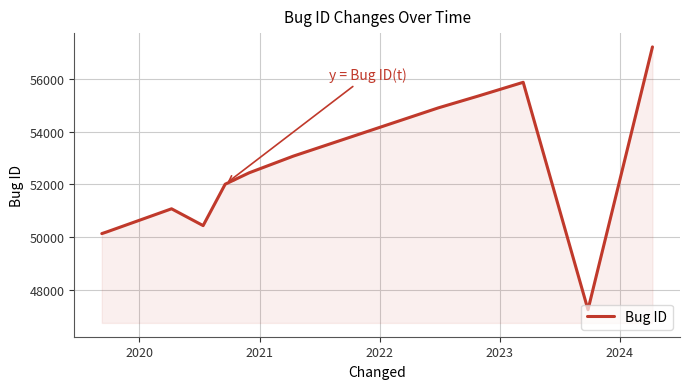

Does the chart display data point markers on the line(s)?

No